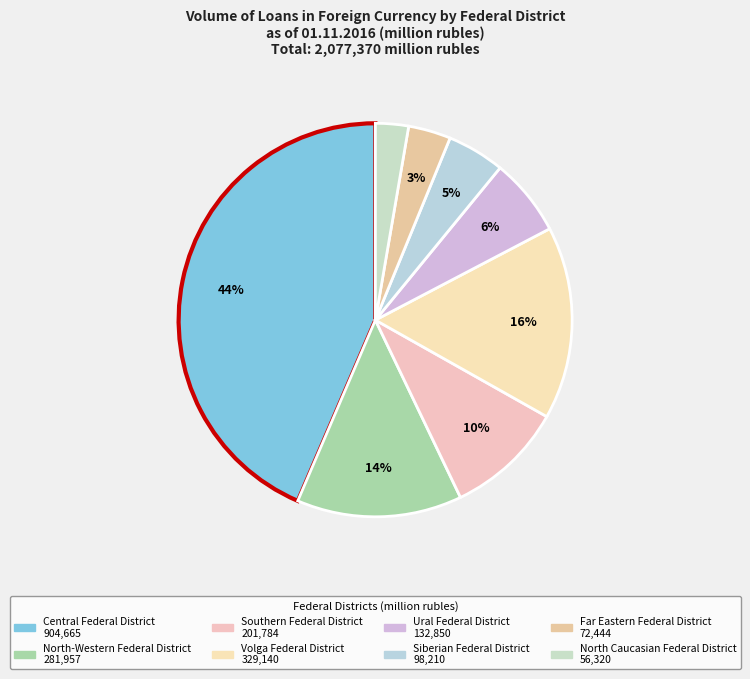

What percentage do North Caucasian Federal District and Southern Federal District together represent?

12.4%